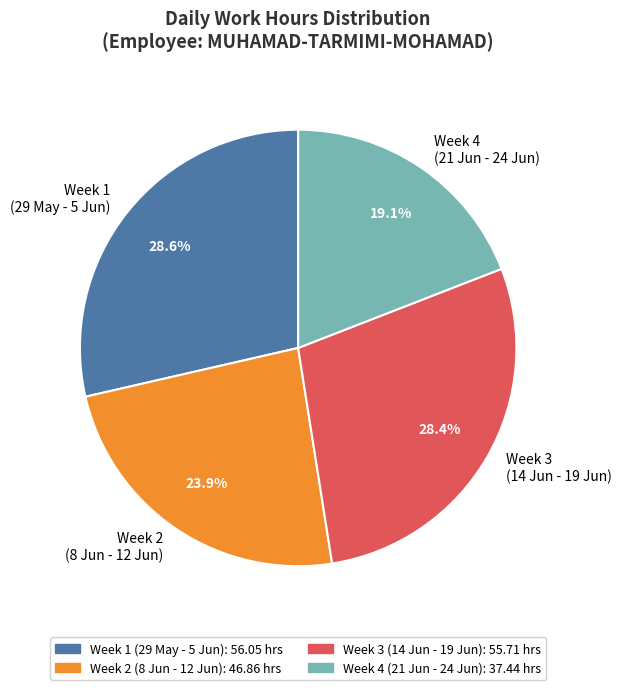

Which has a higher value, Week 3 (14 Jun - 19 Jun) or Week 4 (21 Jun - 24 Jun)?

Week 3 (14 Jun - 19 Jun)